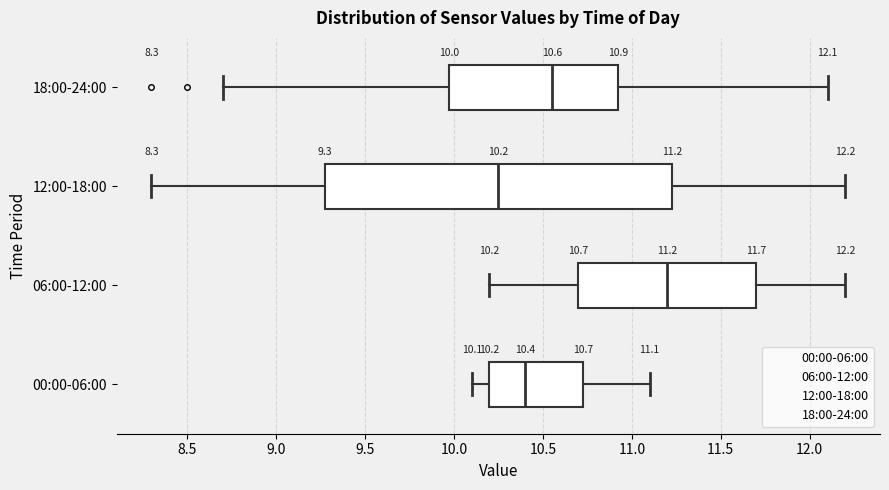

Comparing the boxes themselves (not the whiskers), which one is the widest?

12:00-18:00